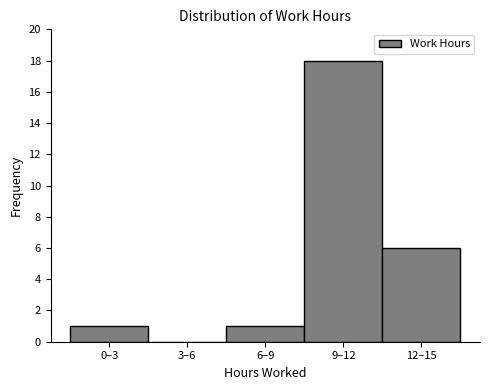

Reading left to right, transcribe all the data shown in this chart.

0–3=1	3–6=0	6–9=1	9–12=18	12–15=6